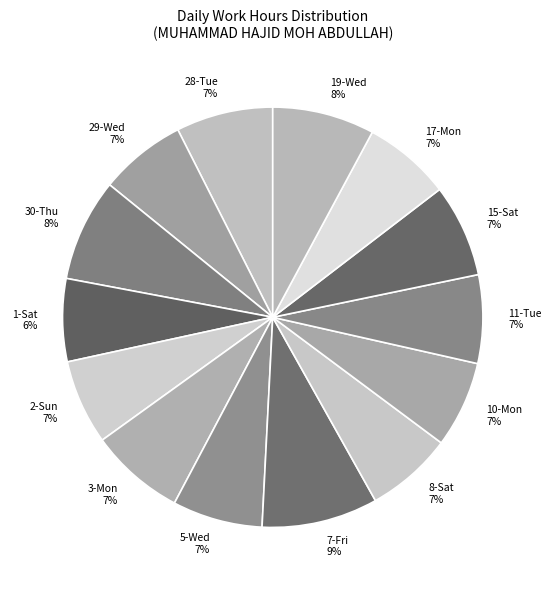

Does any single category account for the majority?

No